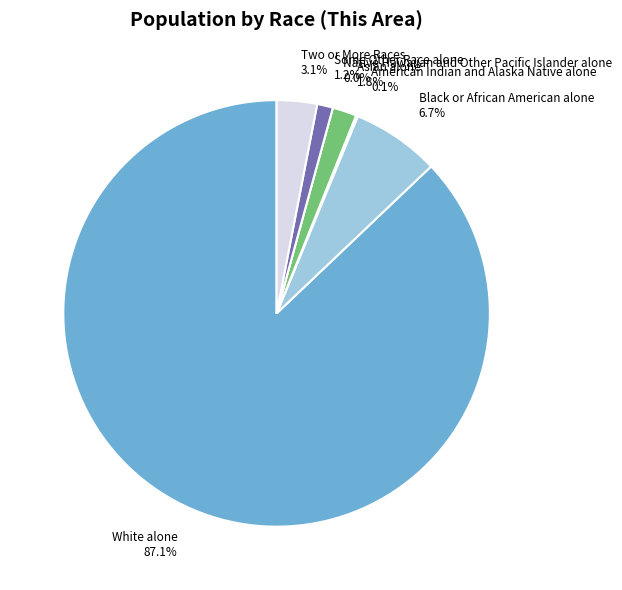

Is American Indian and Alaska Native alone the majority of the pie?

No